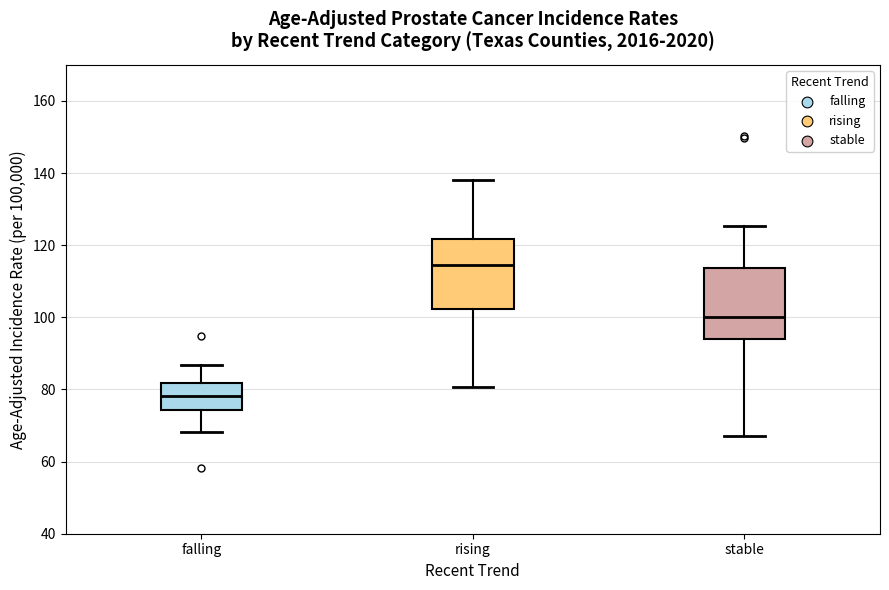

Where does the median line of the box for falling sit on the y-axis? The values are not printed on the chart, so give them approximately, as read against the axis.

78